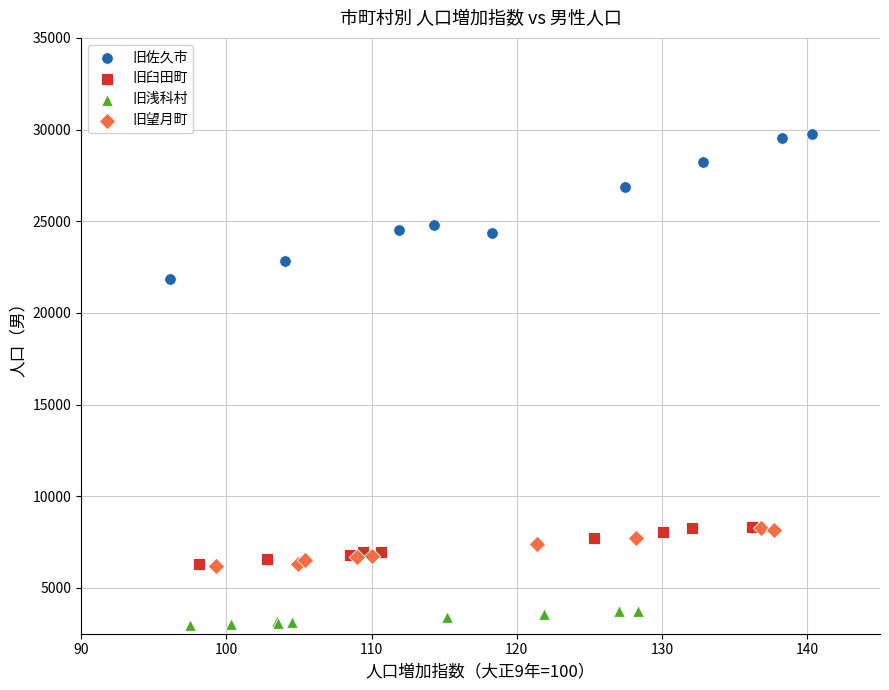

Which series contains the lowest Y value?

旧浅科村